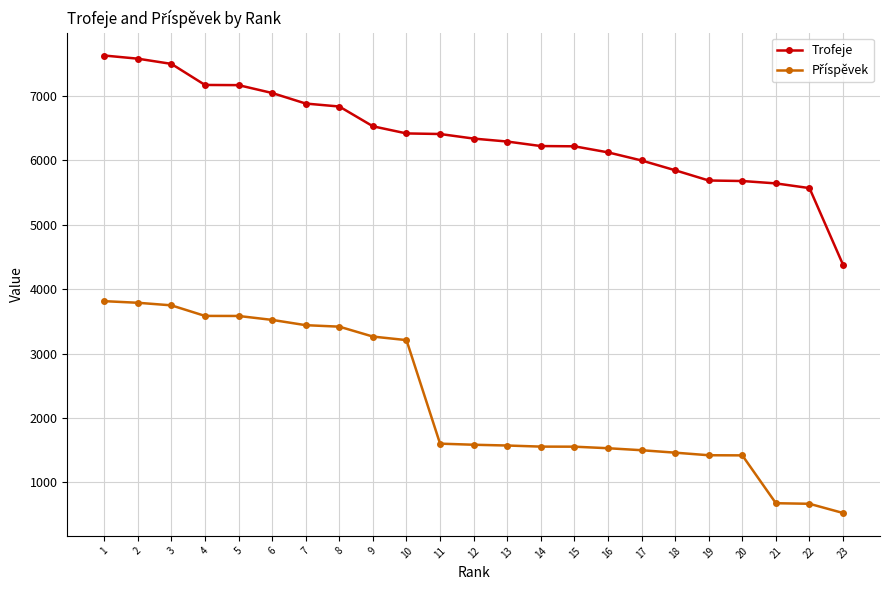

What is the spread (max minus min) of values at 3?

3750